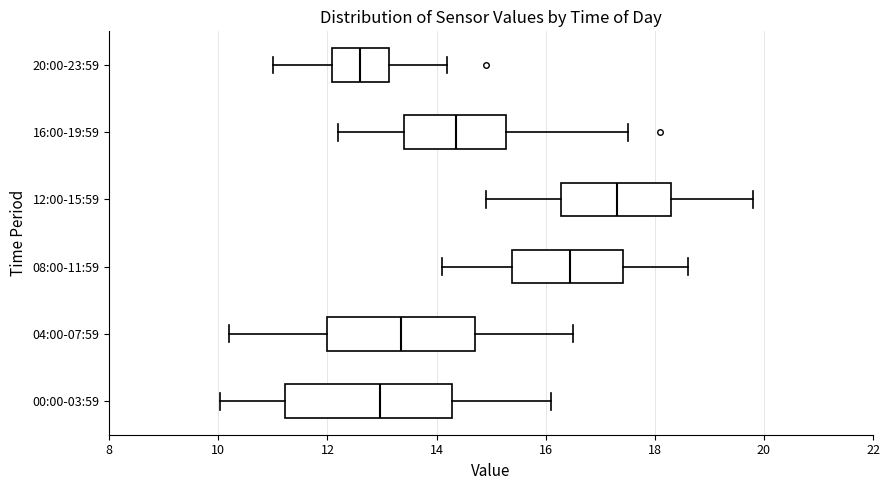

Reading bottom to top, read every box against the x-axis: the position of its median line, the range the box covers, and the ends of its whiskers. The values are not printed on the chart, so give them approximately, as read against the axis.

00:00-03:59: median 13.0, box 11.2 to 14.2, whiskers 10.0 to 16.2
04:00-07:59: median 13.4, box 12.0 to 14.8, whiskers 10.2 to 16.6
08:00-11:59: median 16.4, box 15.4 to 17.4, whiskers 14.2 to 18.6
12:00-15:59: median 17.4, box 16.2 to 18.4, whiskers 15.0 to 19.8
16:00-19:59: median 14.4, box 13.4 to 15.2, whiskers 12.2 to 17.6
20:00-23:59: median 12.6, box 12.0 to 13.2, whiskers 11.0 to 14.2